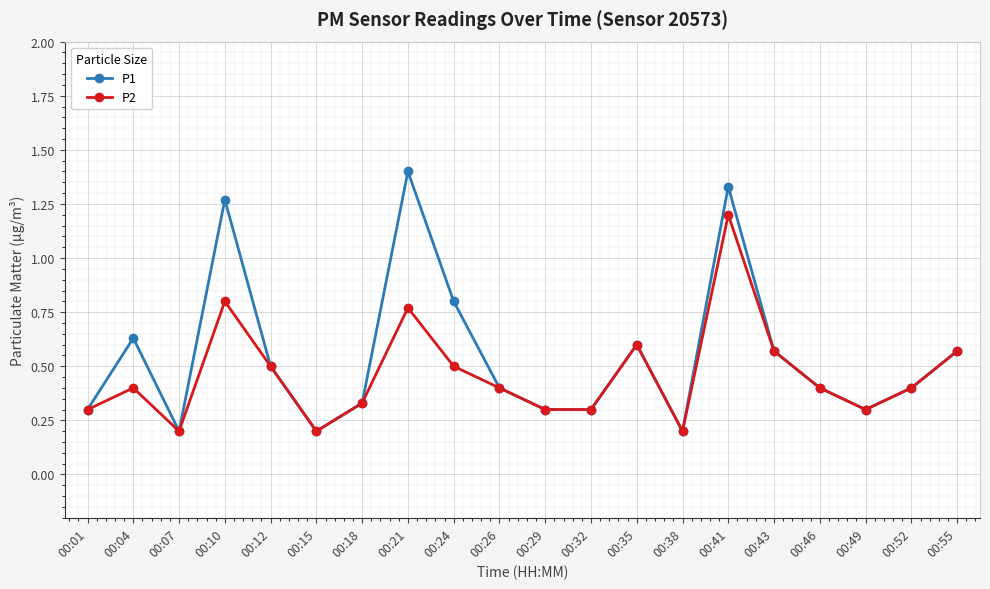

How many distinct data groups are displayed?

2